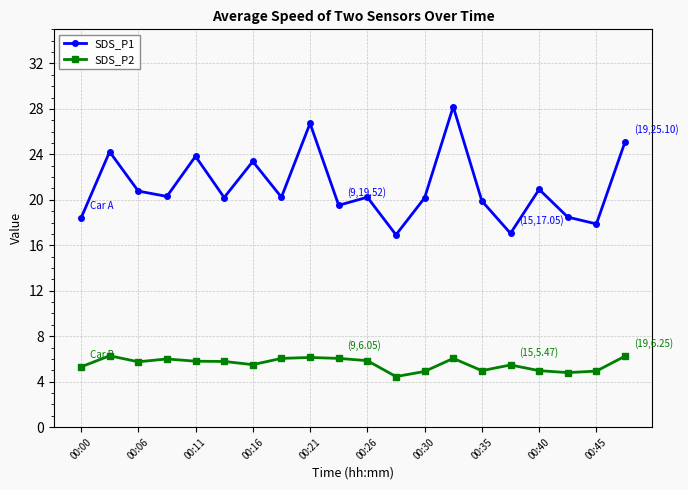

At how many categories does at least one series exceed 13?

20